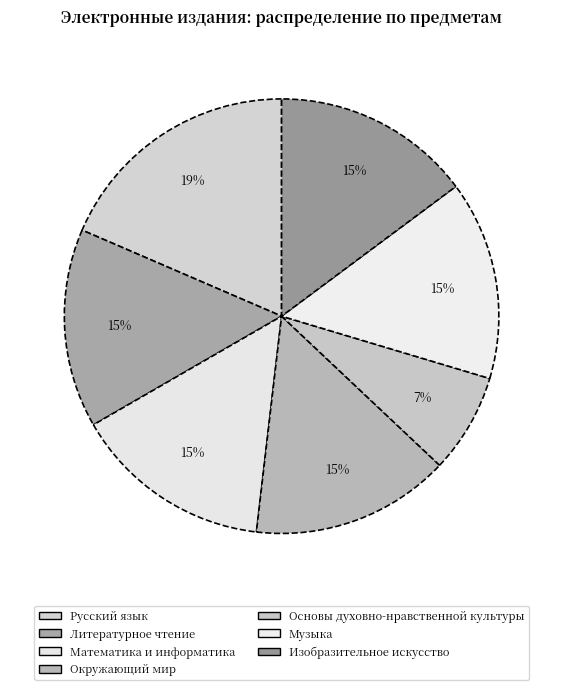

How many slices are in this pie chart?

7